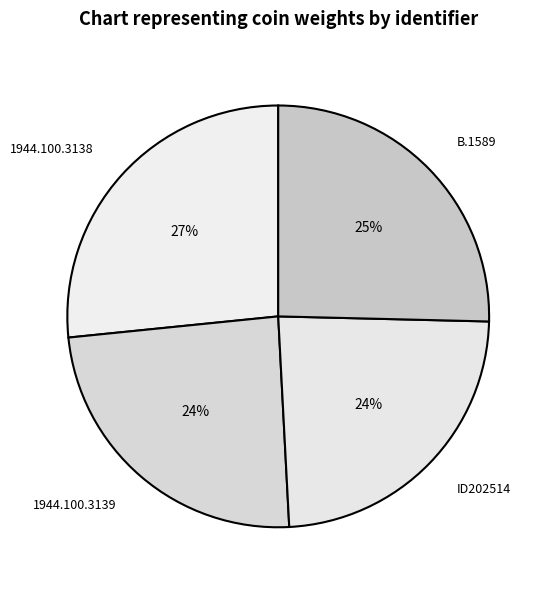

Count the number of slices in the pie.

4